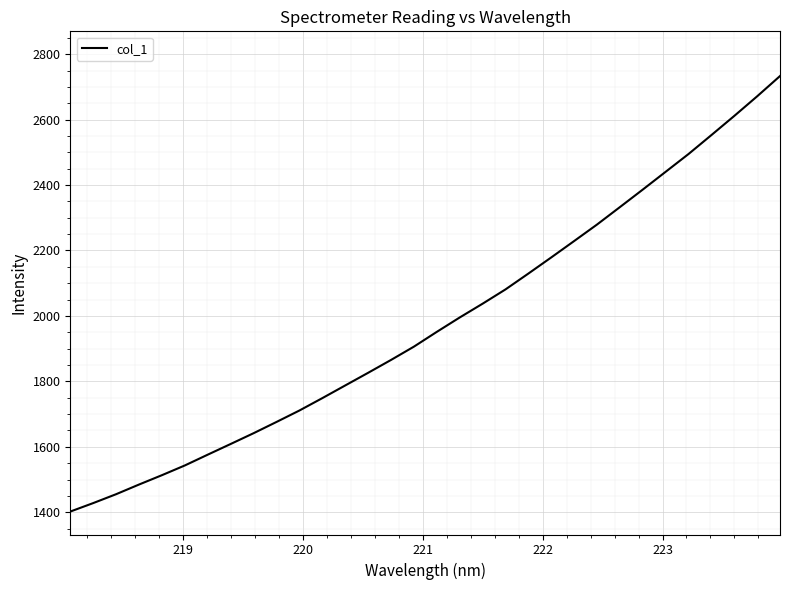

What is the maximum value shown in the chart?

2733.1